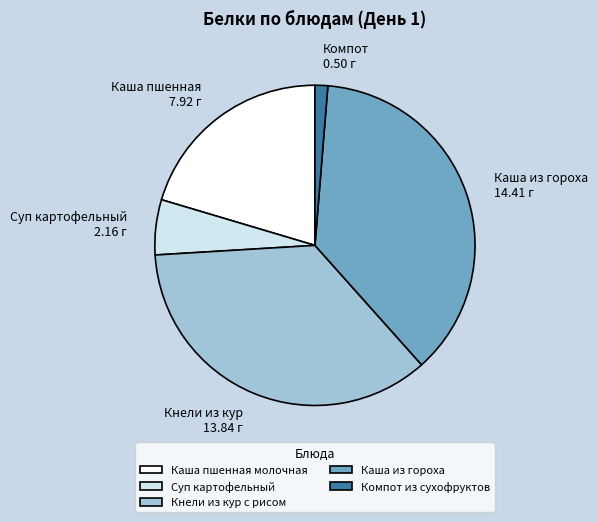

Is the sum of Каша из гороха and Кнели из кур с рисом greater than half?

Yes